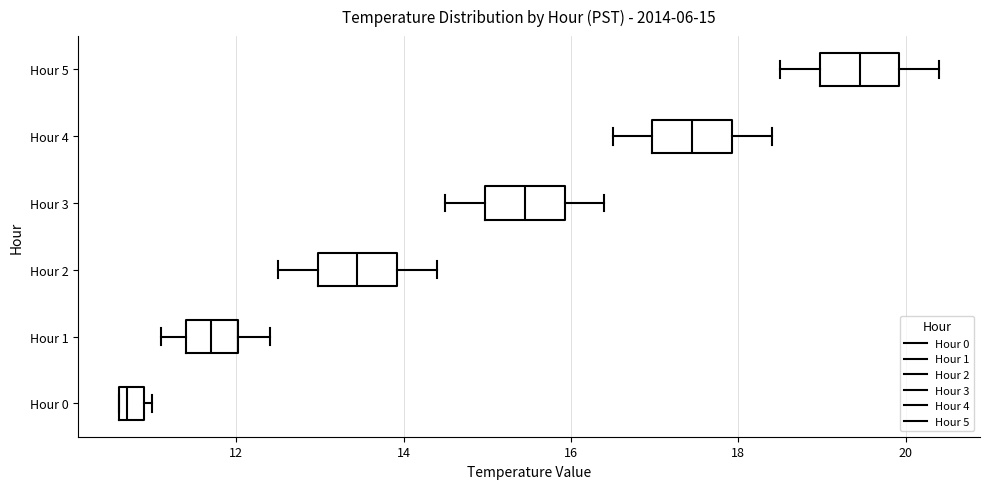

Which box has the furthest to the left median line?

Hour 0